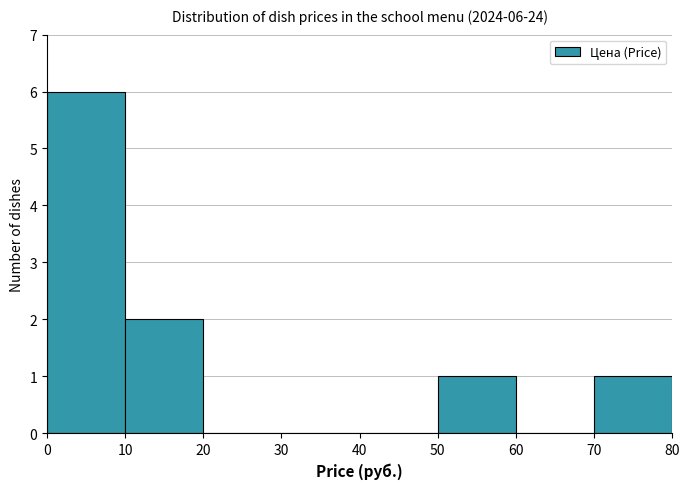

Which range on the x-axis has the tallest bar?

0 to 10